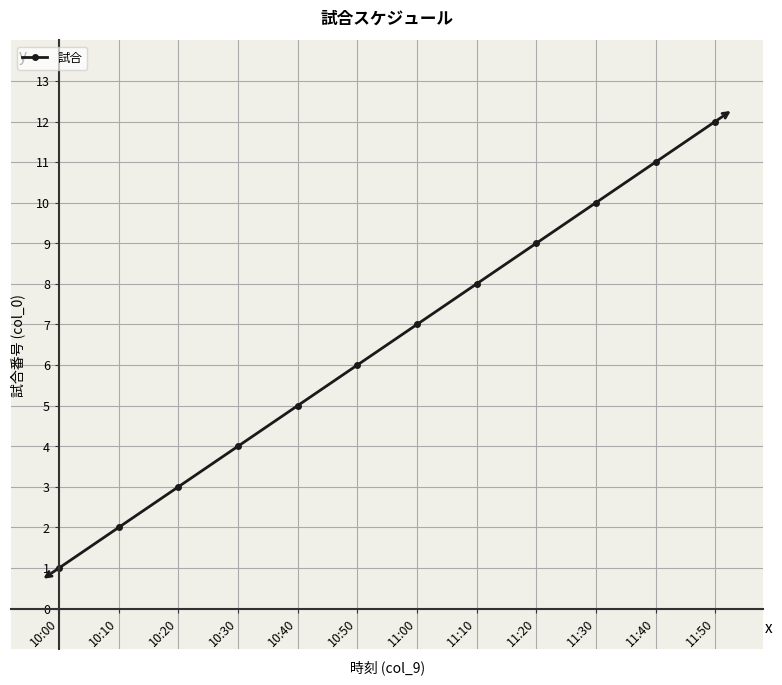

Rank the categories by value from highest to lowest.

11:50, 11:40, 11:30, 11:20, 11:10, 11:00, 10:50, 10:40, 10:30, 10:20, 10:10, 10:00